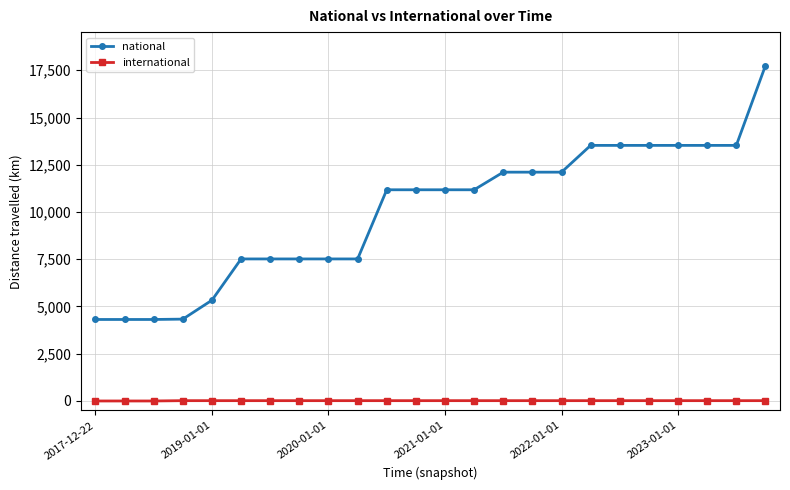

Which series has the largest range (max minus min)?

national